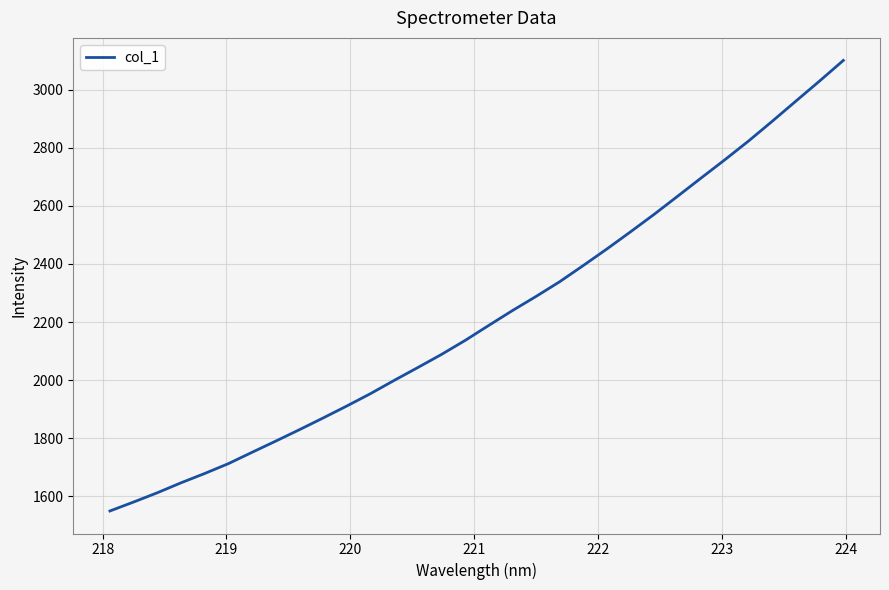

What is the maximum value shown in the chart?

3101.2